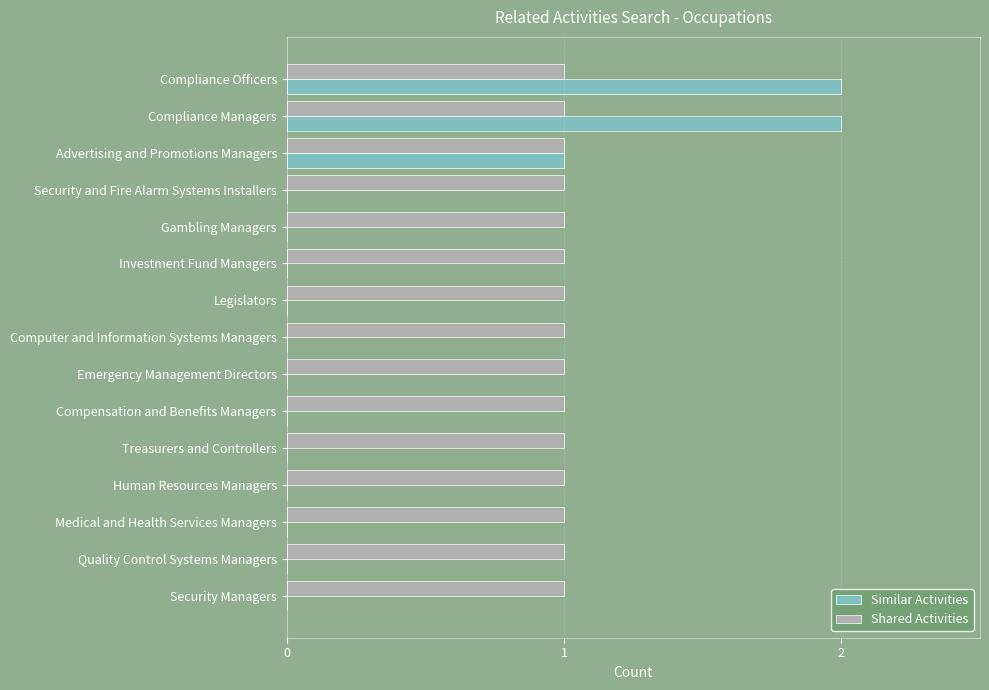

Is it true that Similar Activities equals 1 at Compensation and Benefits Managers?

False